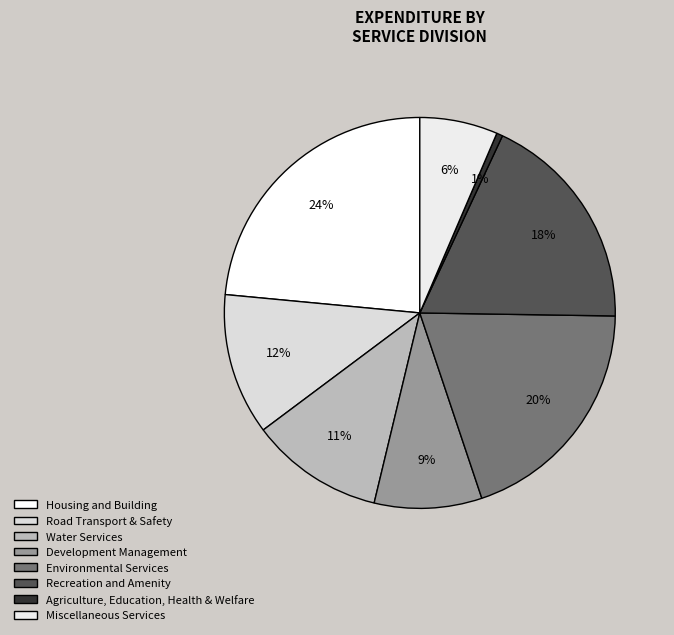

Which slice is the largest?

Housing and Building